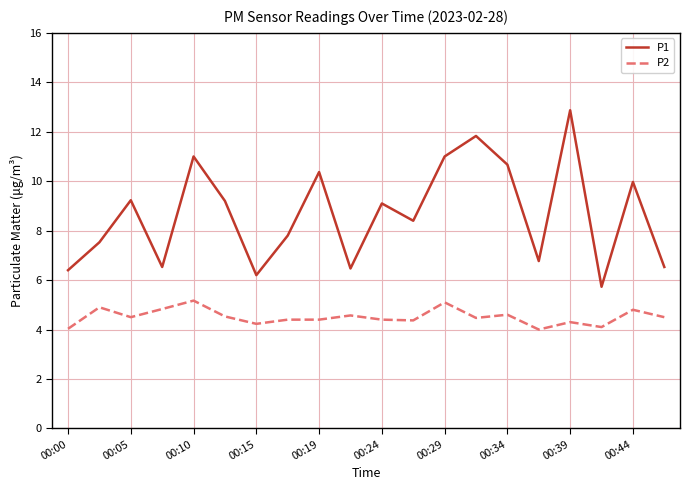

True or false: P1 and P2 cross at least once.

False